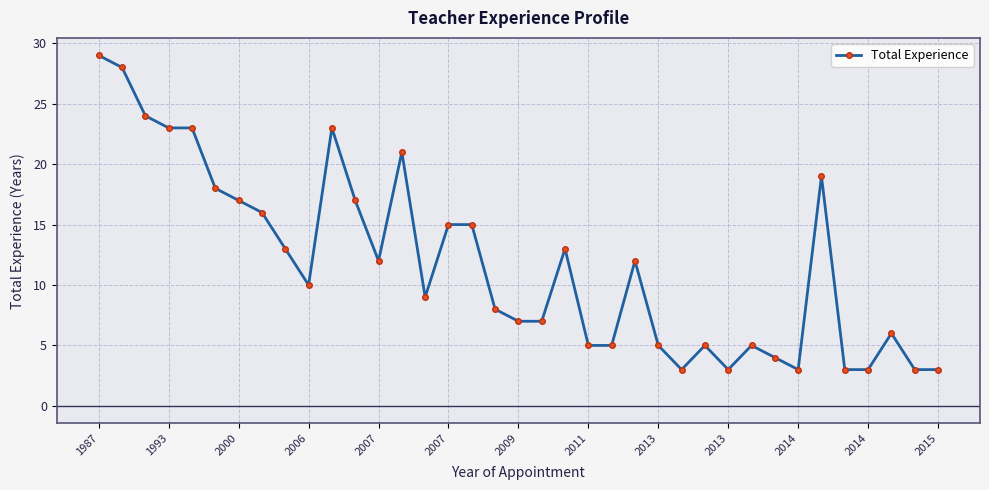

What is the value of the 11th point from the left?

23